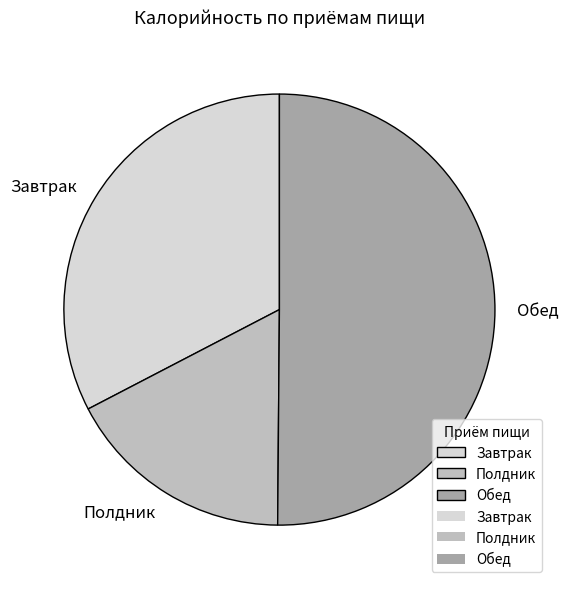

Combined, do Завтрак and Обед account for over 50%?

Yes